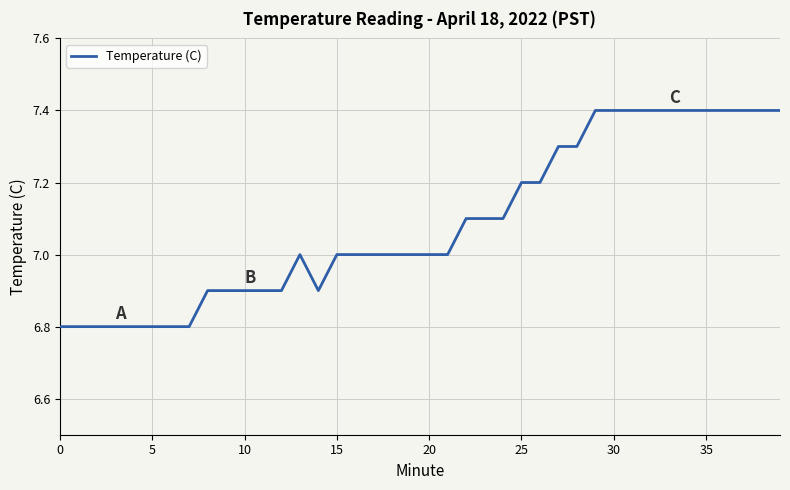

What is the average value?

7.1